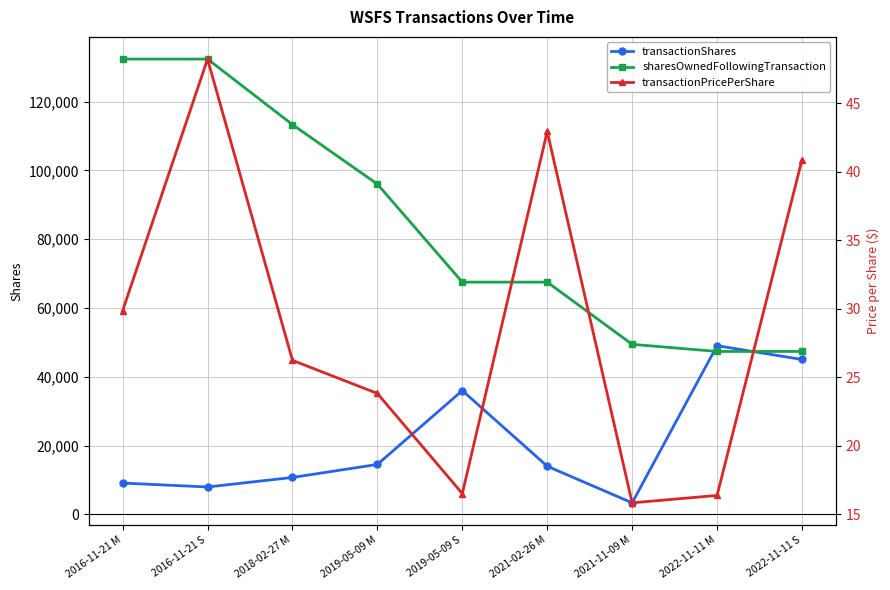

At 2019-05-09 S, list the series in order from largest to smallest.

sharesOwnedFollowingTransaction, transactionShares, transactionPricePerShare